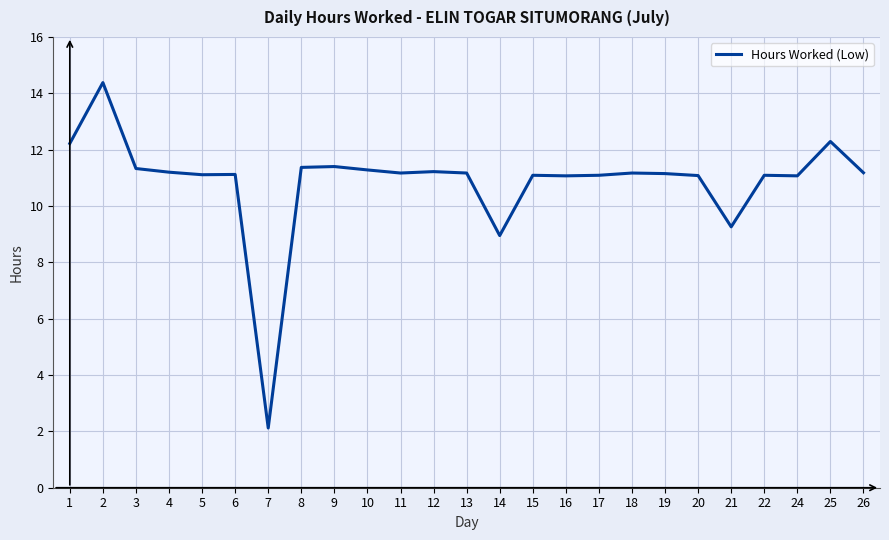

Where is the data nearest to the value 8?

14